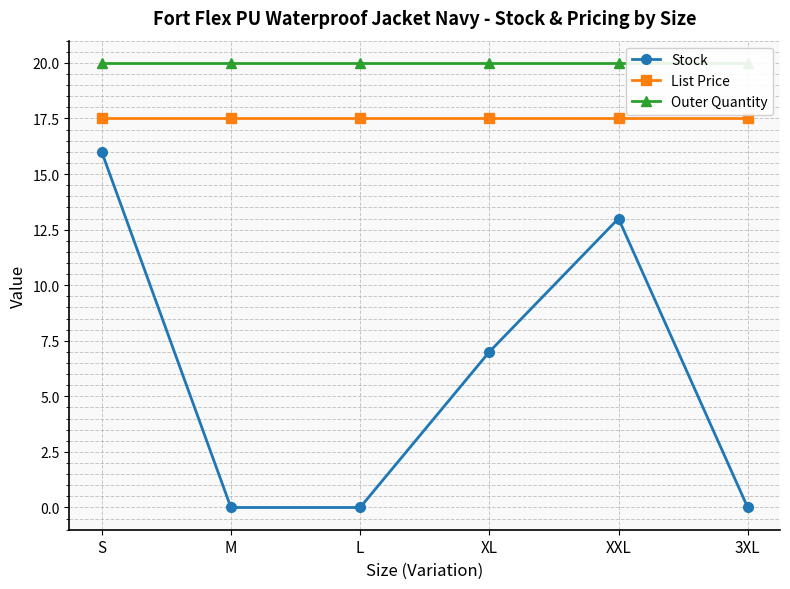

What is the label of the 1st point from the right?

3XL